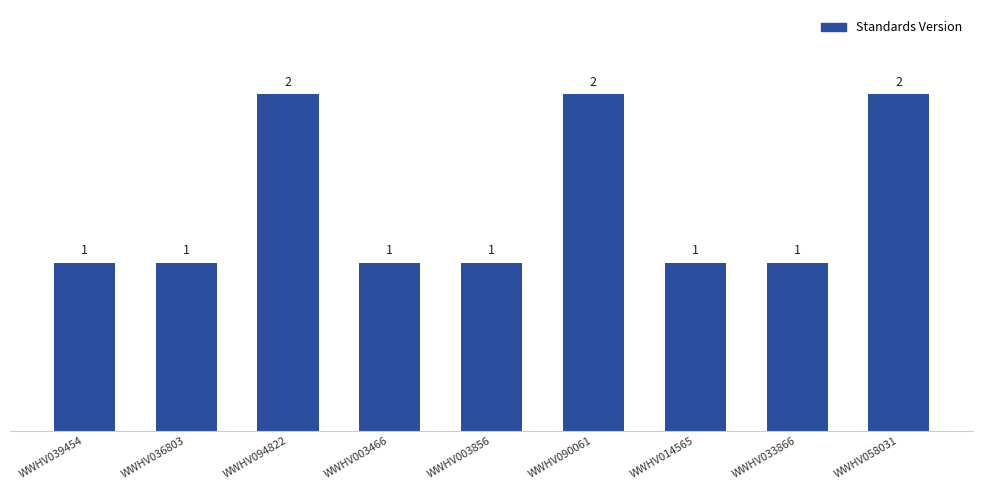

What is the minimum value shown in the chart?

1